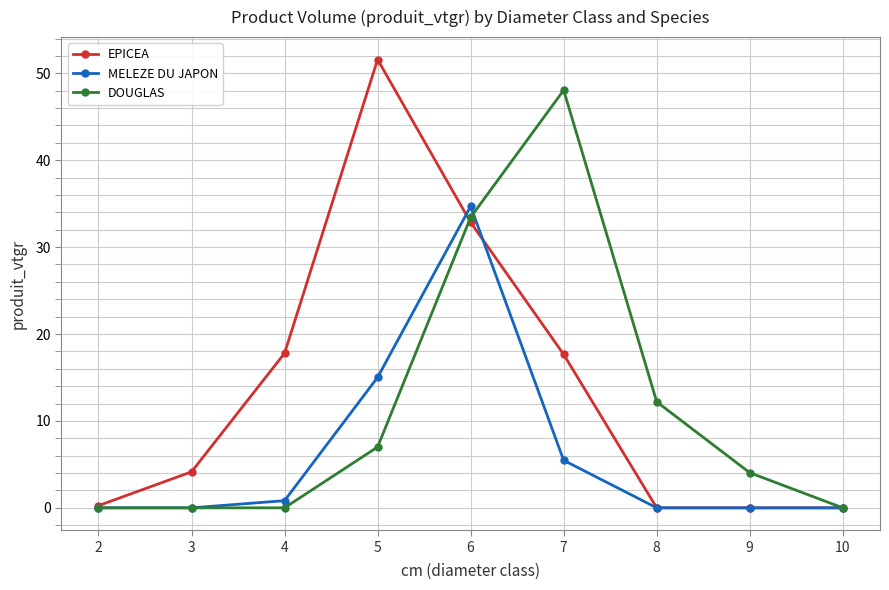

At which category does EPICEA reach its first local peak?

5